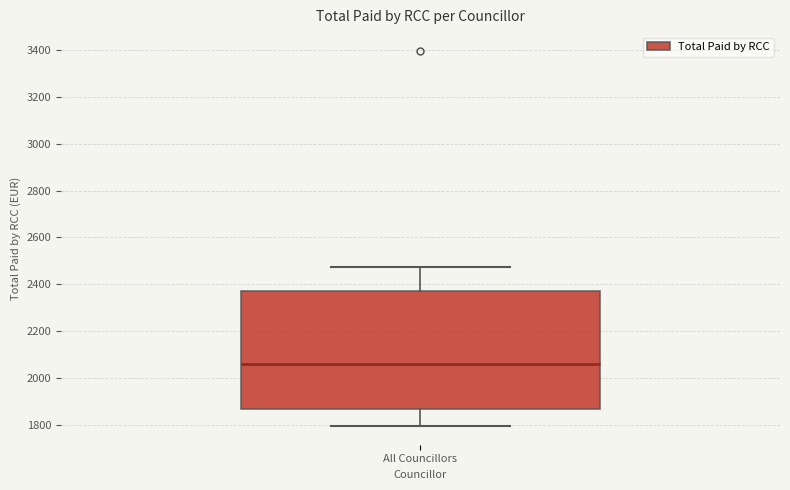

Where is the upper edge of the box for All Councillors on the y-axis? The values are not printed on the chart, so give them approximately, as read against the axis.

2380